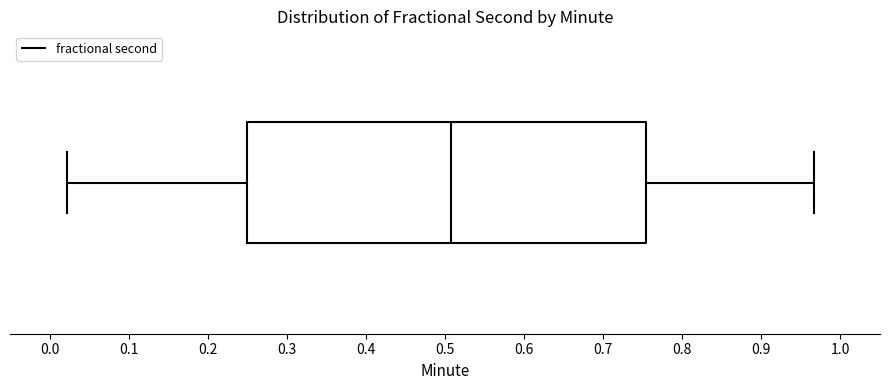

Read this box plot against the x-axis: the position of the median line, the range covered by the box, and the ends of both whiskers. The values are not printed on the chart, so give them approximately, as read against the axis.

median 0.51, box 0.25 to 0.75, whiskers 0.02 to 0.97